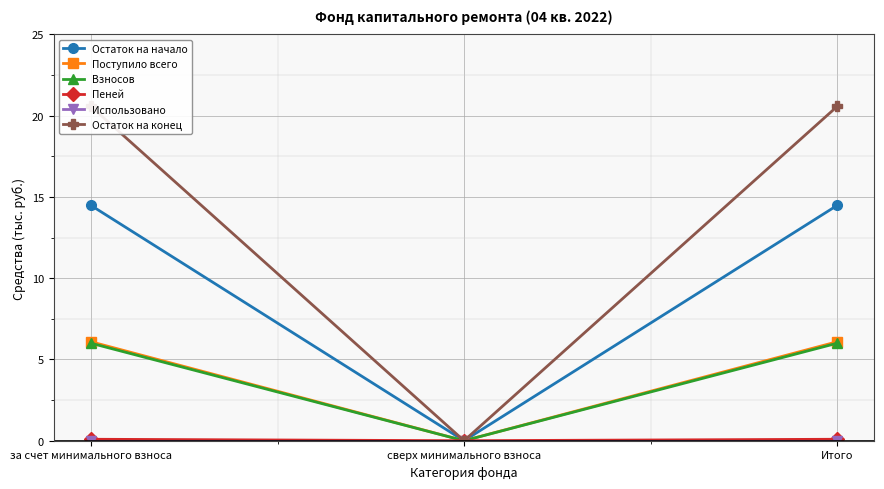

What are all the series names shown in the legend?

Остаток на начало, Поступило всего, Взносов, Пеней, Использовано, Остаток на конец